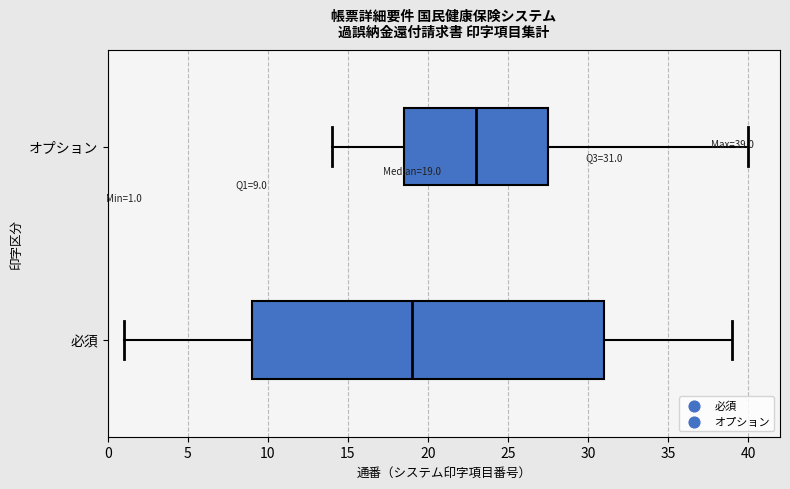

Which box's median line is the furthest to the left?

必須